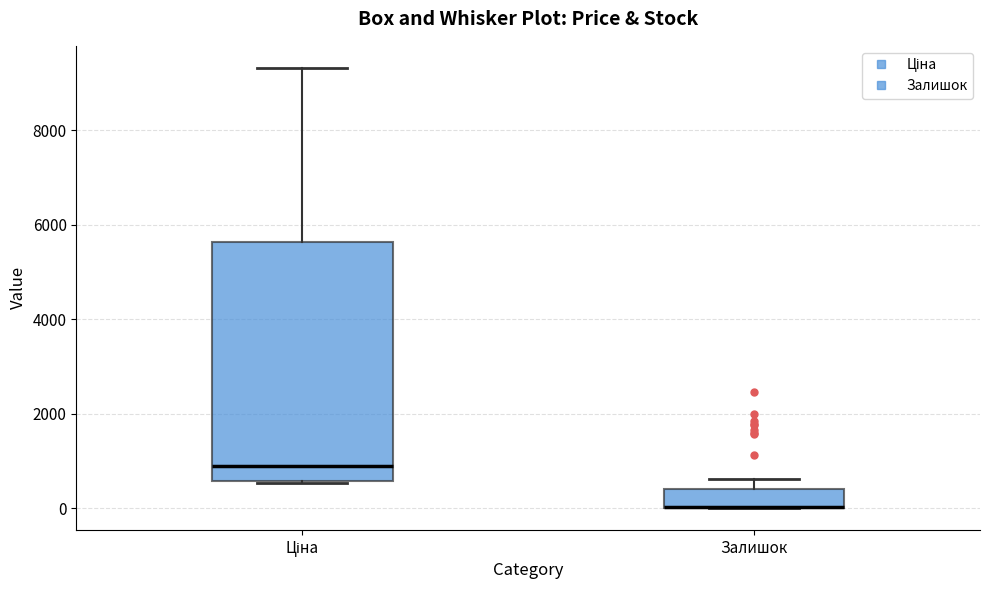

Reading left to right, read every box against the y-axis: the position of its median line, the range the box covers, and the ends of its whiskers. The values are not printed on the chart, so give them approximately, as read against the axis.

Ціна: median 800, box 600 to 5600, whiskers 600 to 9400
Залишок: median 0 (drawn on the box's lower edge), box 0 to 400, whiskers 0 to 600